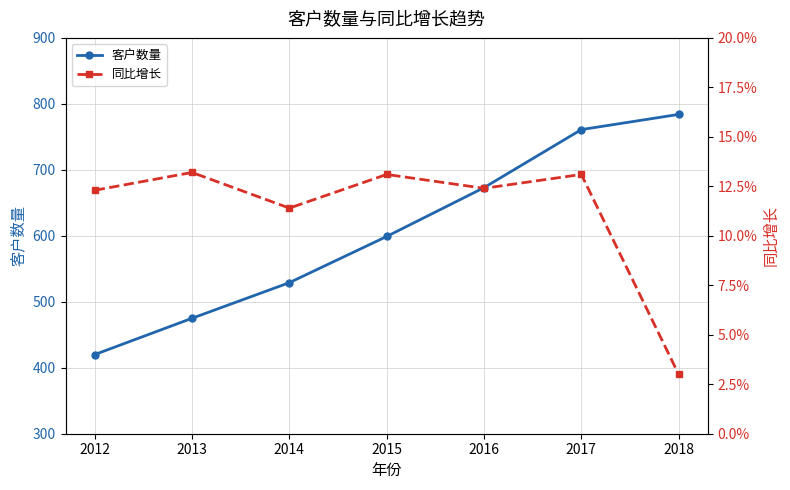

Between 2016 and 2018, which series saw the biggest shift?

客户数量